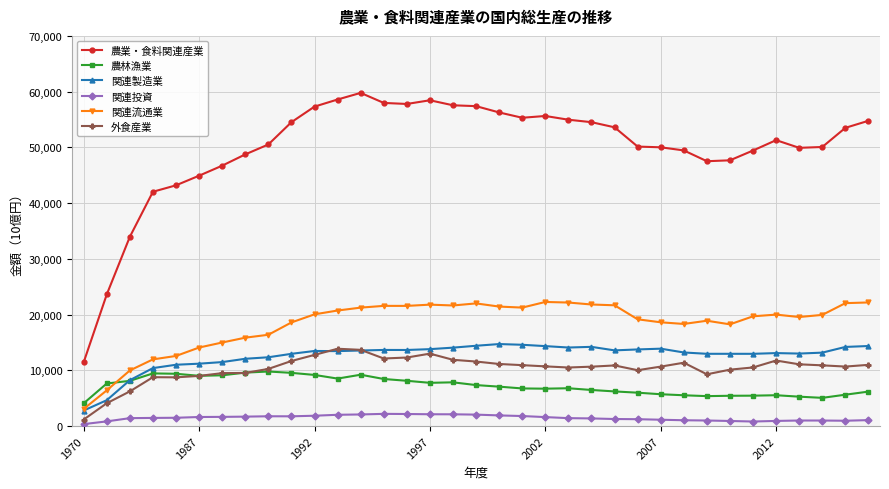

Which series has the largest total across all categories?

農業・食料関連産業